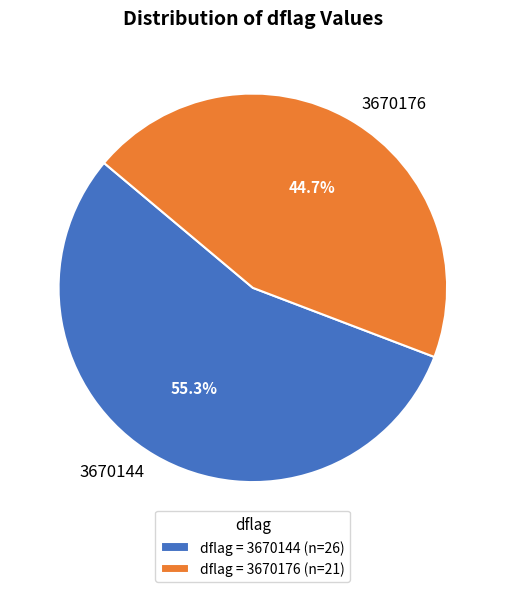

Approximately how many times larger is the value at 3670144 compared to 3670176?

1.2